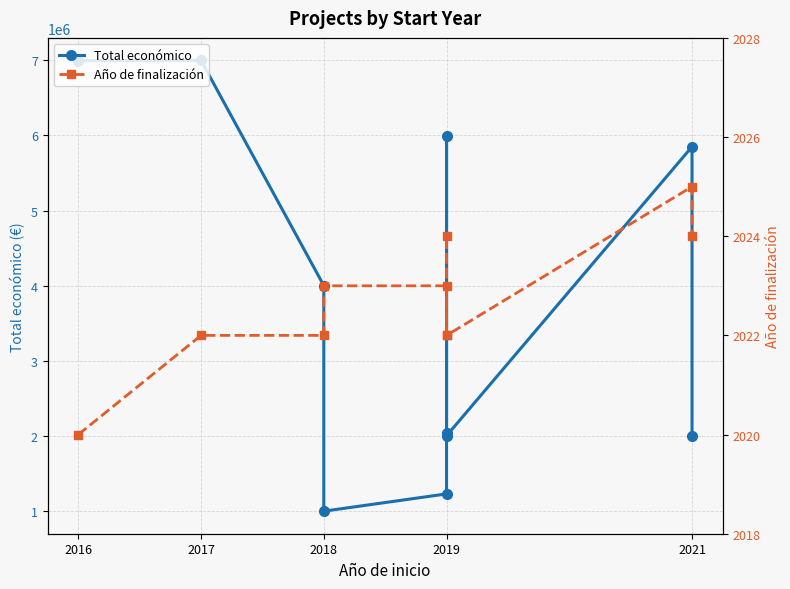

What is the difference between the second highest and minimum values in the Total económico series?

6002422